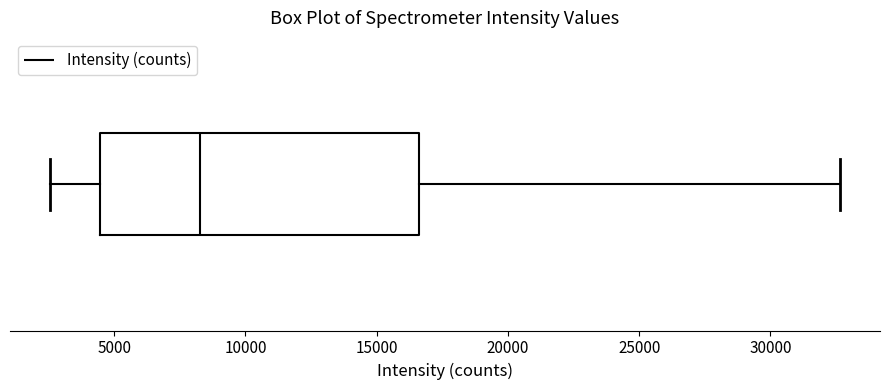

Where does the left whisker of the box end on the x-axis? The values are not printed on the chart, so give them approximately, as read against the axis.

2500